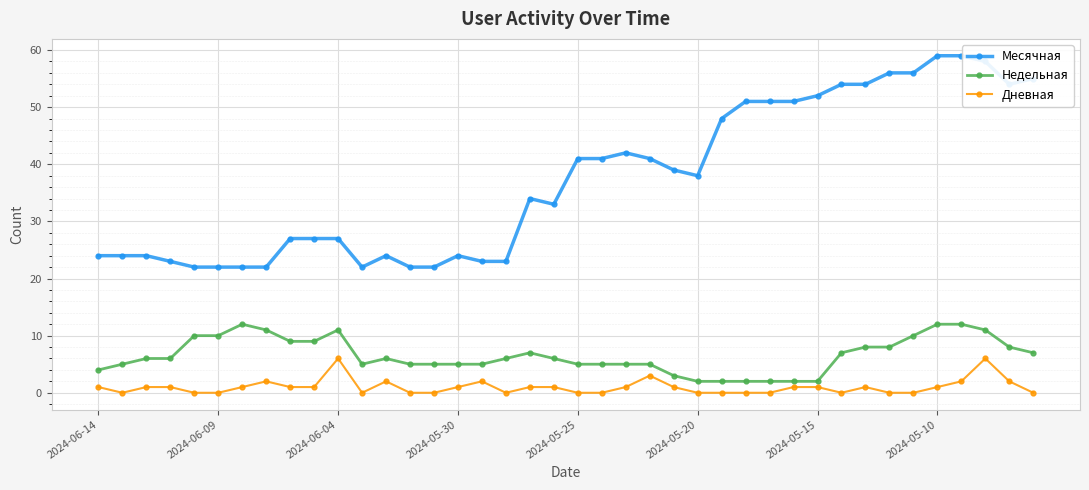

Reading left to right, list all the values displayed in this chart.

Месячная: 24	24	24	23	22	22	22	22	27	27	27	22	24	22	22	24	23	23	34	33	41	41	42	41	39	38	48	51	51	51	52	54	54	56	56	59	59	58	54	55
Недельная: 4	5	6	6	10	10	12	11	9	9	11	5	6	5	5	5	5	6	7	6	5	5	5	5	3	2	2	2	2	2	2	7	8	8	10	12	12	11	8	7
Дневная: 1	0	1	1	0	0	1	2	1	1	6	0	2	0	0	1	2	0	1	1	0	0	1	3	1	0	0	0	0	1	1	0	1	0	0	1	2	6	2	0